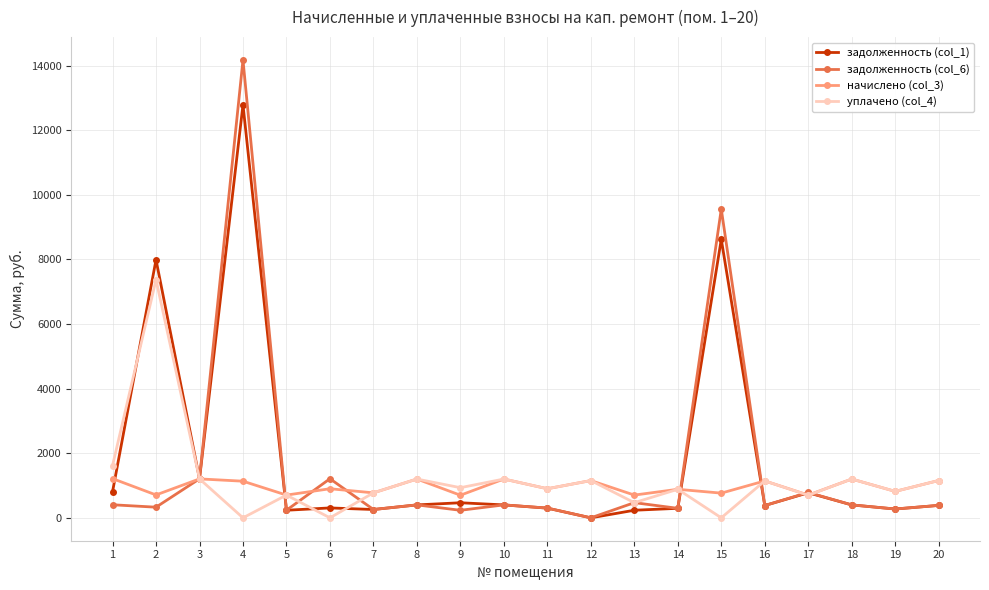

True or false: задолженность (col_6) and начислено (col_3) cross at least once.

True